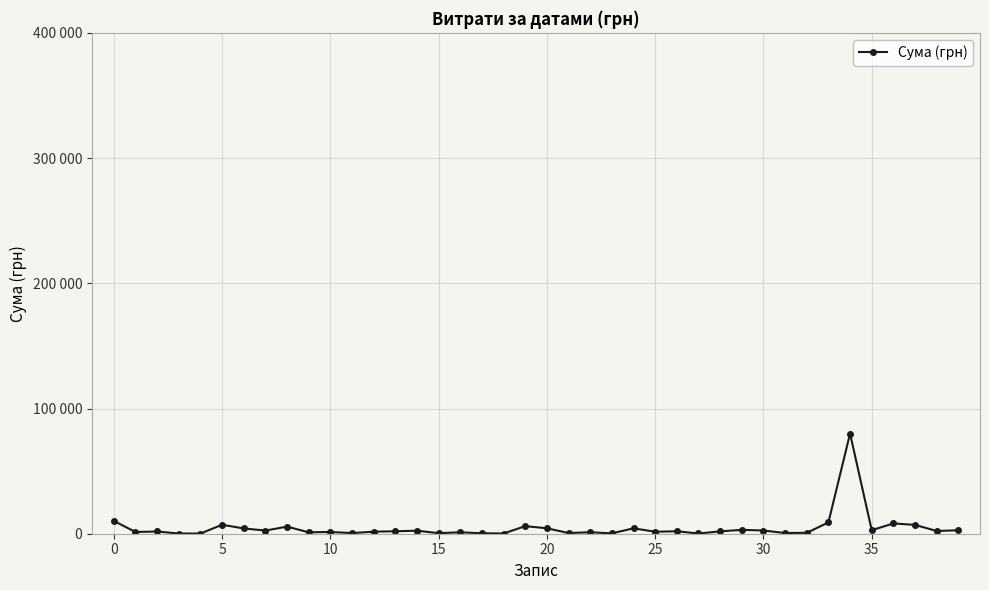

Is this an area chart (filled region under the line)?

No